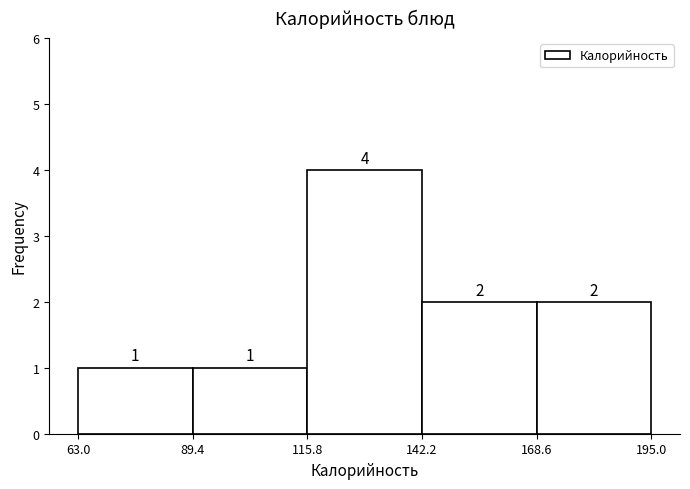

Reading left to right, transcribe this chart: for each bar, give the range it covers on the x-axis and its height.

63.0 to 89.4: 1
89.4 to 115.8: 1
115.8 to 142.2: 4
142.2 to 168.6: 2
168.6 to 195.0: 2